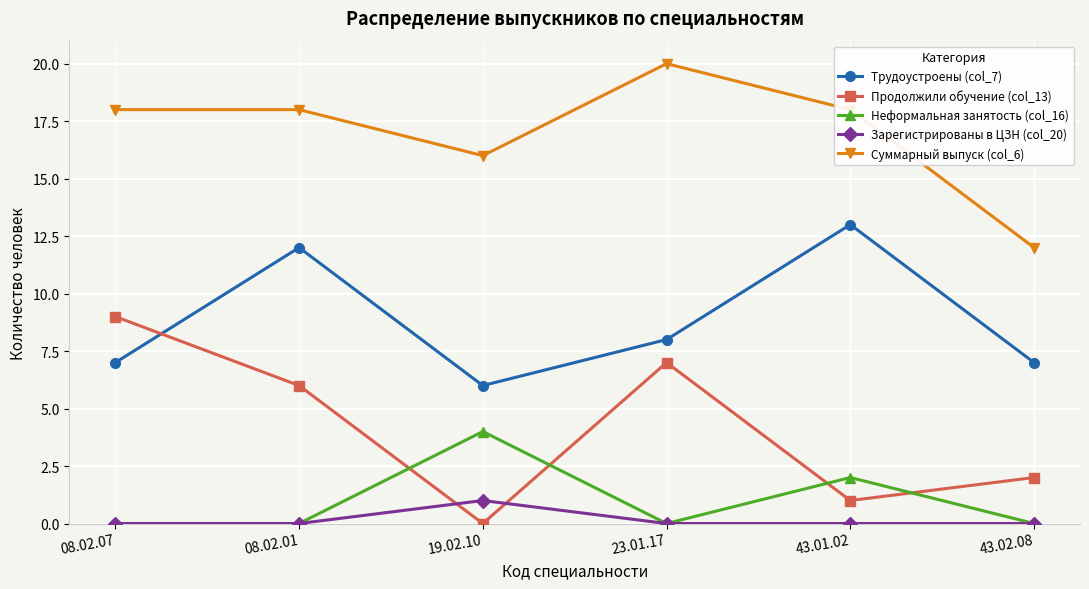

Where is the first local minimum for Продолжили обучение (col_13)?

19.02.10